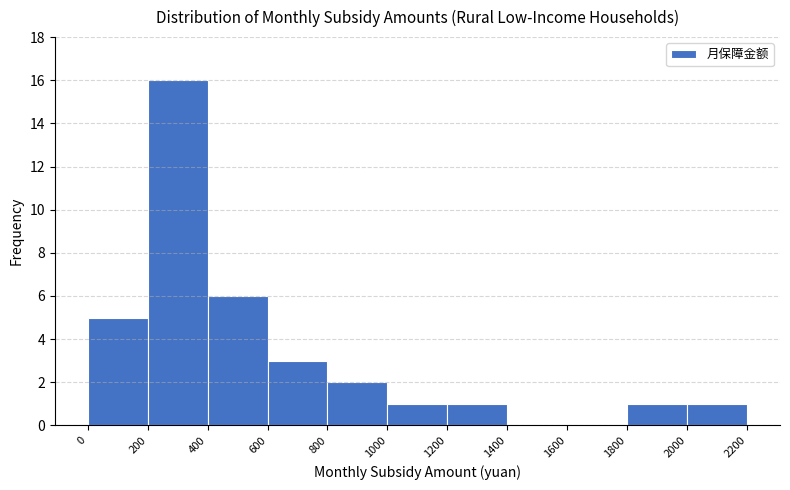

What is the height of the bar covering 400 to 600 on the x-axis? The values are not printed on the chart, so give them approximately, as read against the axis.

6